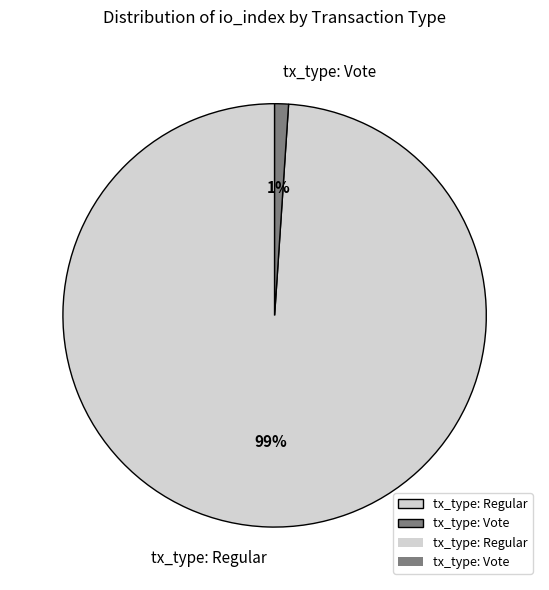

Do tx_type: Regular and tx_type: Vote together represent more than half of the pie?

Yes